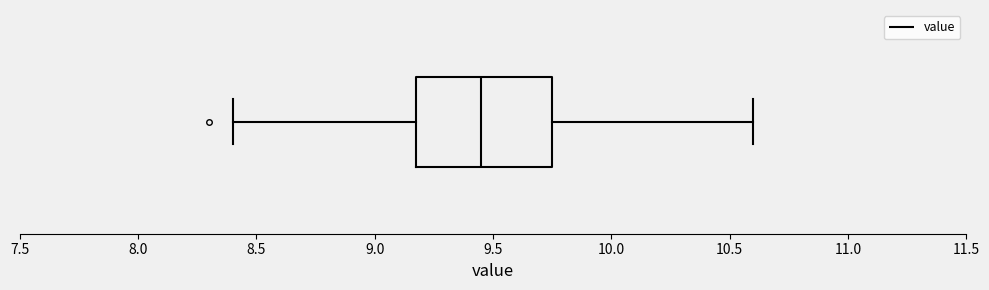

Transcribe this box plot: give where the median line is, the range the box spans, and where the two whiskers end, as read against the x-axis. The values are not printed on the chart, so give them approximately, as read against the axis.

median 9.45, box 9.20 to 9.75, whiskers 8.40 to 10.60